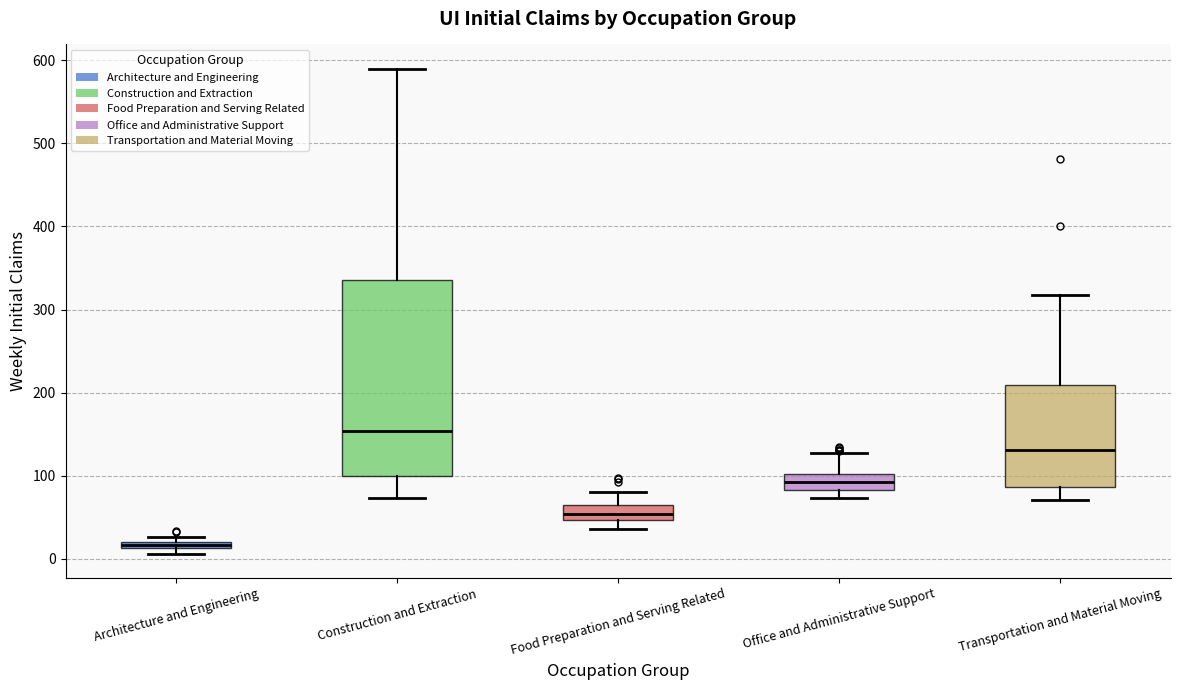

Which box's median line is the lowest?

Architecture and Engineering